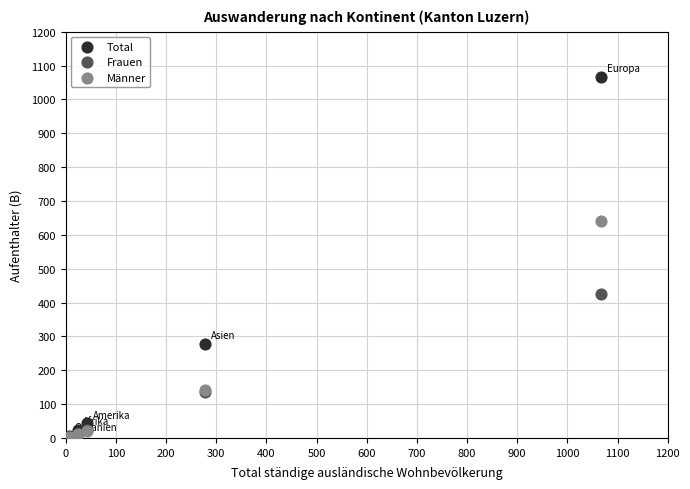

What are all the series names shown in the legend?

Total, Frauen, Männer